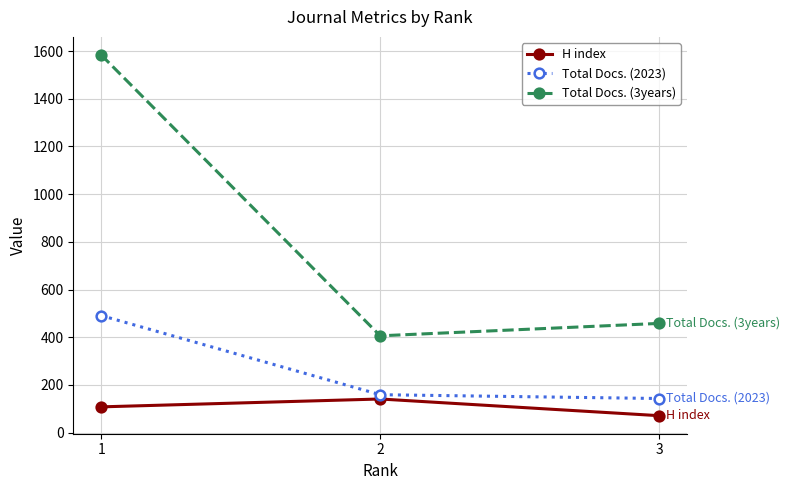

What is the difference between the highest and lowest values at 1?

1476